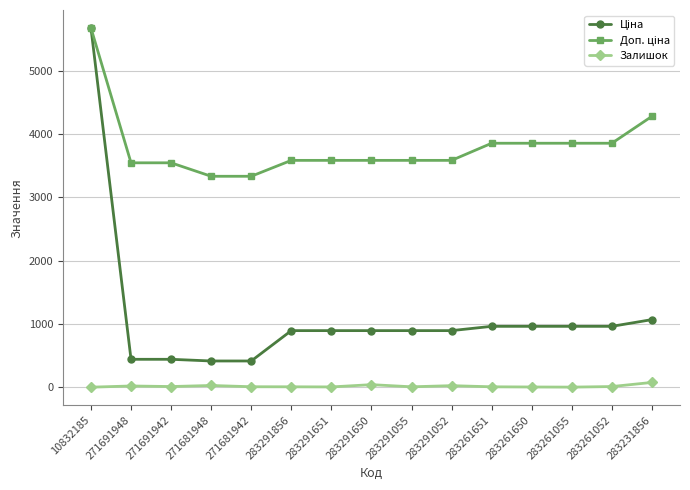

True or false: Залишок has a value of 9.0 at 283261651.

True